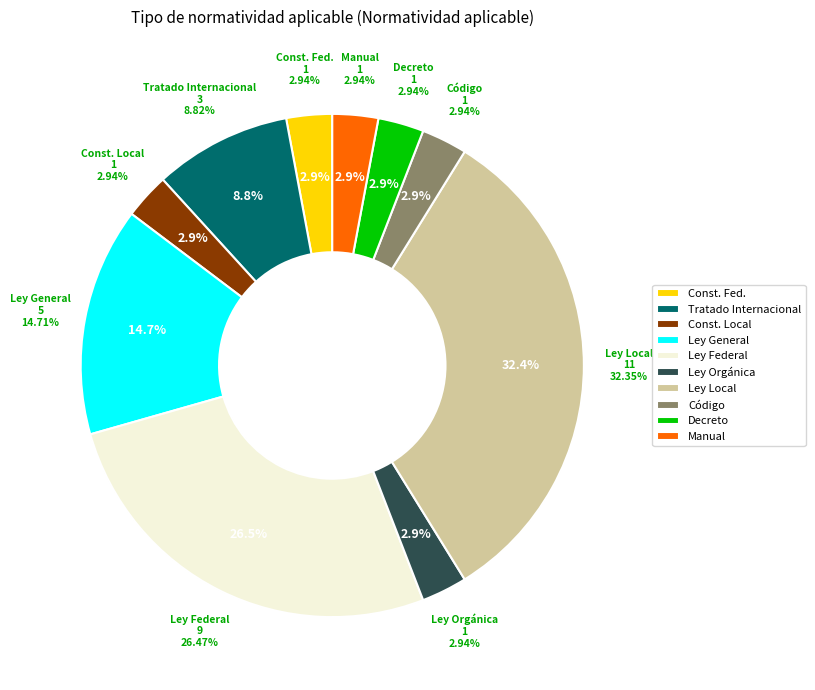

Is the sum of Código and Tratado internacional greater than half?

No